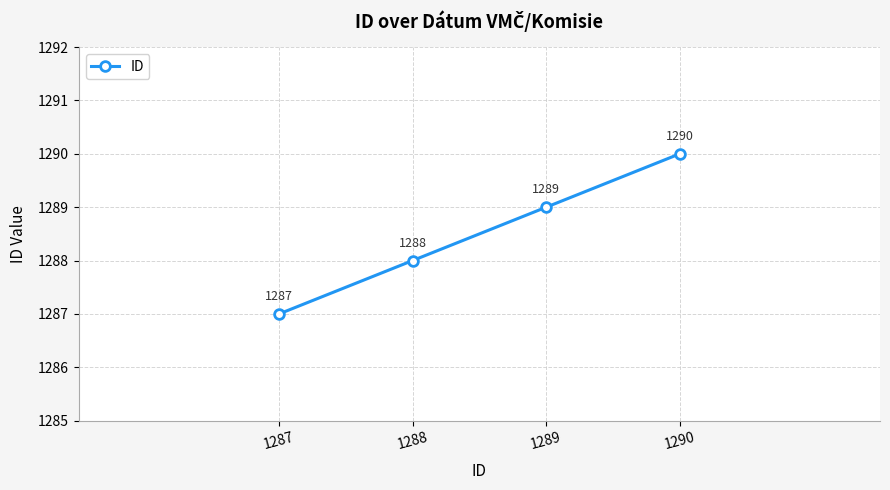

Read the value at 1287.

1287